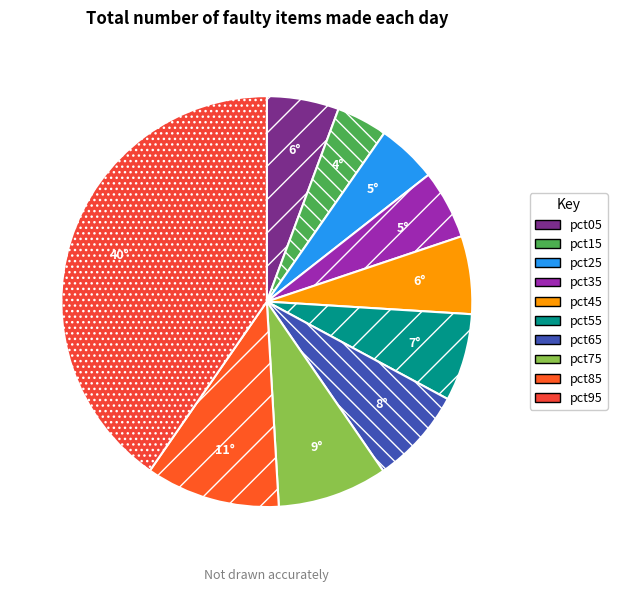

To the nearest percent, what is the difference between the pct65 and pct95 slice percentages?

33%